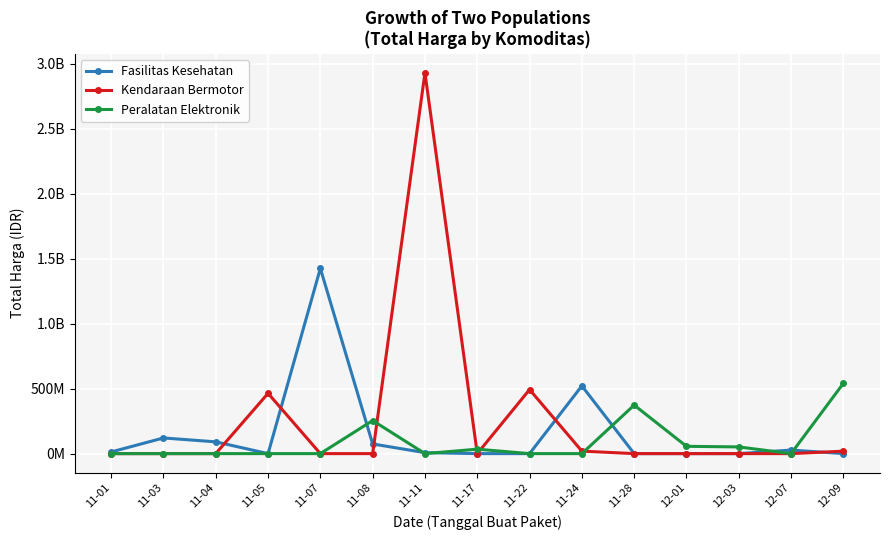

Which category has the highest value across all series?

11-11